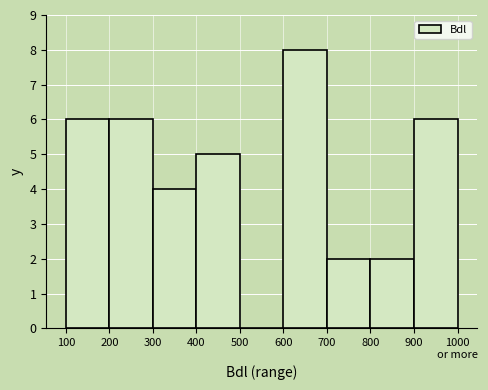

Reading left to right, what are all the values shown in this chart?

100=6	200=6	300=4	400=5	500=0	600=8	700=2	800=2	900=6